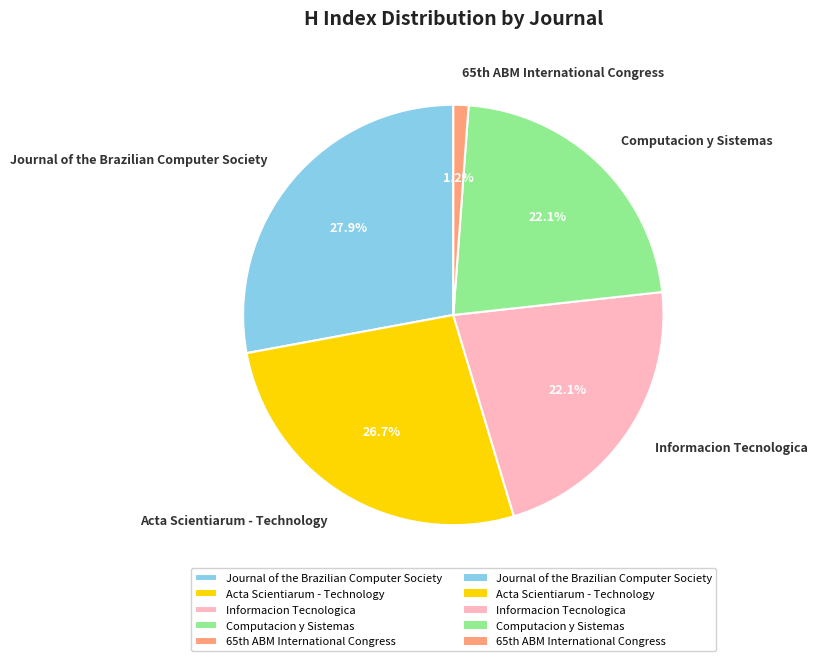

How many slices are in this pie chart?

5